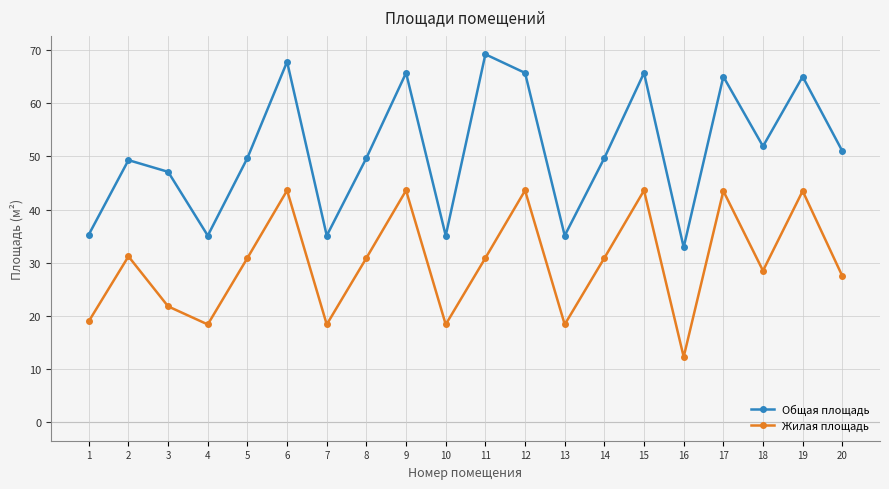

Where is the first local maximum for Жилая площадь?

2